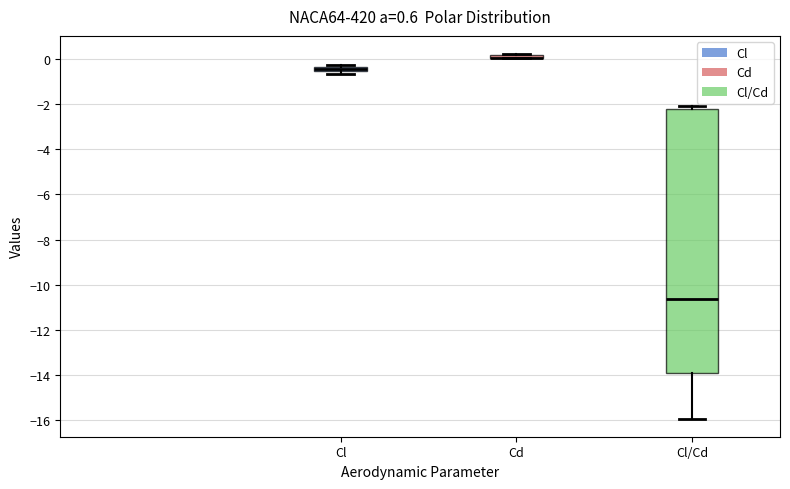

Which box is the tallest, from its lower edge to its upper edge?

Cl/Cd